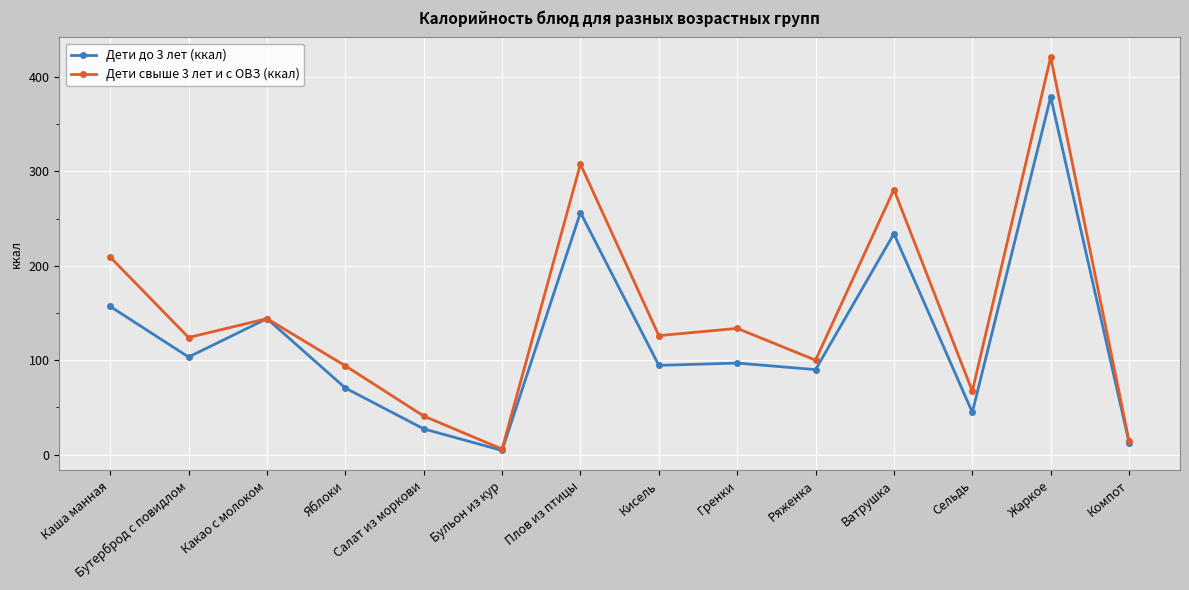

Is it true that Дети свыше 3 лет и с ОВЗ (ккал) equals 63.8 at Кисель?

False